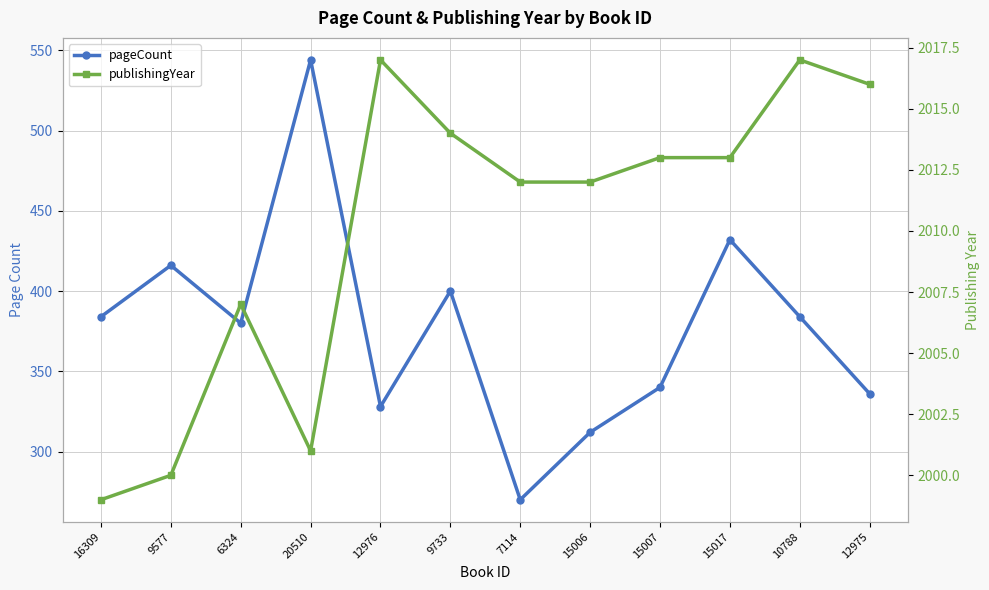

Reading left to right, list all the values displayed in this chart.

pageCount: 16309=384	9577=416	6324=380	20510=544	12976=328	9733=400	7114=270	15006=312	15007=340	15017=432	10788=384	12975=336
publishingYear: 16309=1999	9577=2000	6324=2007	20510=2001	12976=2017	9733=2014	7114=2012	15006=2012	15007=2013	15017=2013	10788=2017	12975=2016